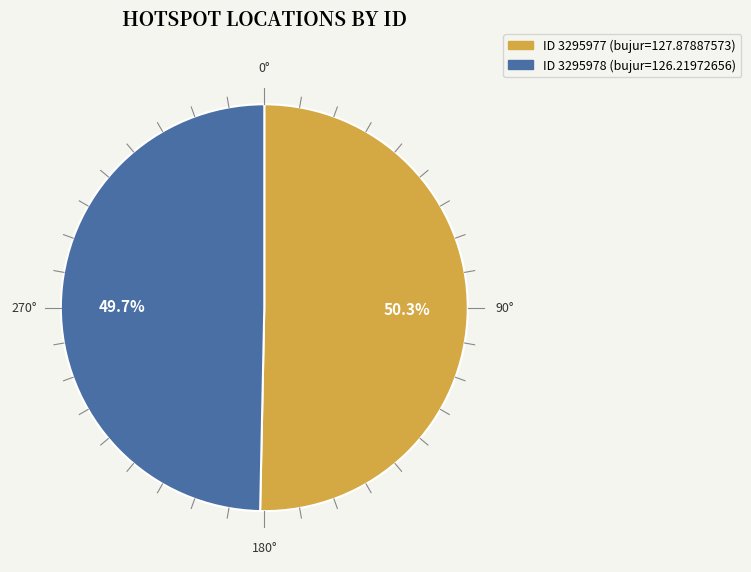

Count the number of slices in the pie.

2